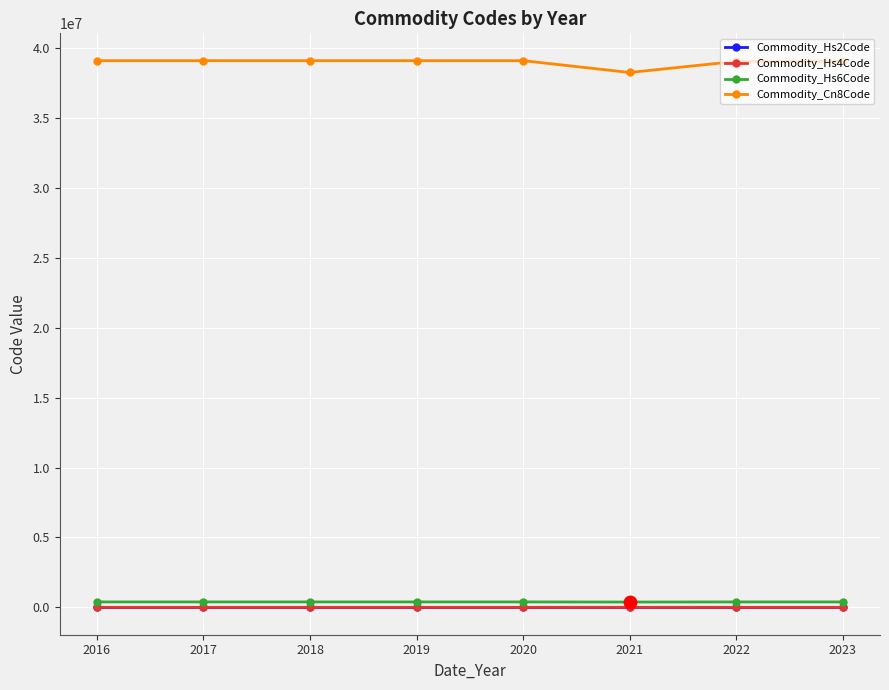

What value does the Commodity_Hs2Code series have at 2021?

38